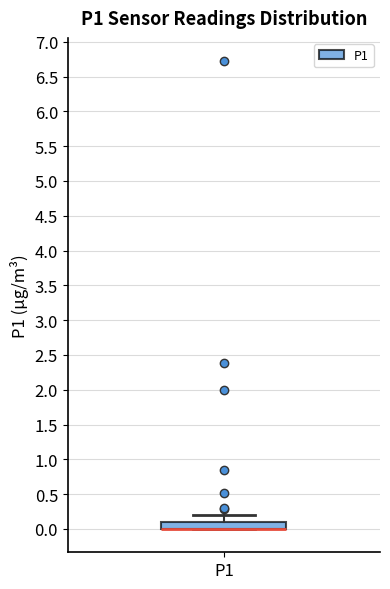

Where is the lower edge of the box for P1 on the y-axis? The values are not printed on the chart, so give them approximately, as read against the axis.

0.0